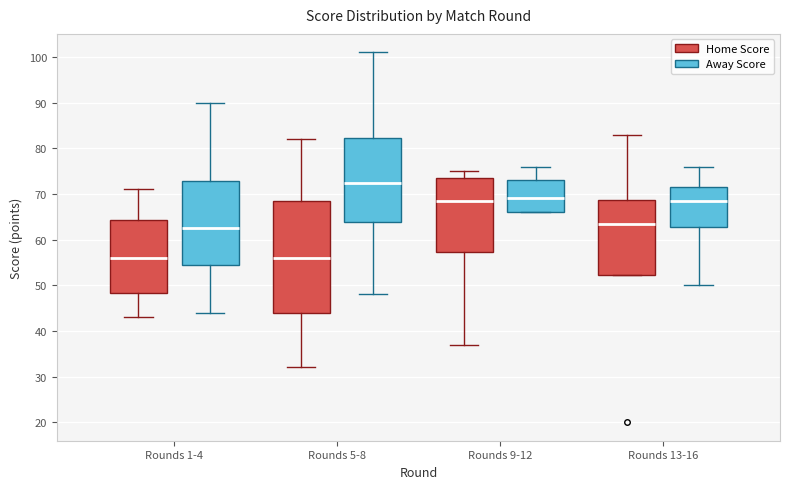

Reading left to right, transcribe this box plot: for each box, give where its median line is, the range the box spans, and where its two whiskers end, as read against the y-axis. The values are not printed on the chart, so give them approximately, as read against the axis.

Rounds 1-4 (Home Score): median 56, box 48 to 64, whiskers 43 to 71
Rounds 1-4 (Away Score): median 63, box 55 to 73, whiskers 44 to 90
Rounds 5-8 (Home Score): median 56, box 44 to 69, whiskers 32 to 82
Rounds 5-8 (Away Score): median 73, box 64 to 82, whiskers 48 to 101
Rounds 9-12 (Home Score): median 69, box 57 to 74, whiskers 37 to 75
Rounds 9-12 (Away Score): median 69, box 66 to 73, whiskers 66 to 76
Rounds 13-16 (Home Score): median 64, box 52 to 69, whiskers 52 to 83
Rounds 13-16 (Away Score): median 69, box 63 to 72, whiskers 50 to 76